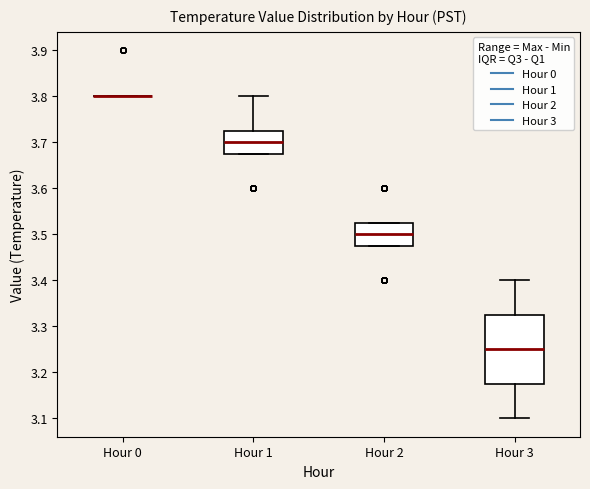

Reading left to right, transcribe this box plot: for each box, give where its median line is, the range the box spans, and where its two whiskers end, as read against the y-axis. The values are not printed on the chart, so give them approximately, as read against the axis.

Hour 0: box collapsed to a line at 3.80, whiskers 3.80 to 3.80
Hour 1: median 3.70, box 3.68 to 3.73, whiskers 3.68 to 3.80
Hour 2: median 3.50, box 3.48 to 3.53, whiskers 3.48 to 3.53
Hour 3: median 3.25, box 3.18 to 3.33, whiskers 3.10 to 3.40